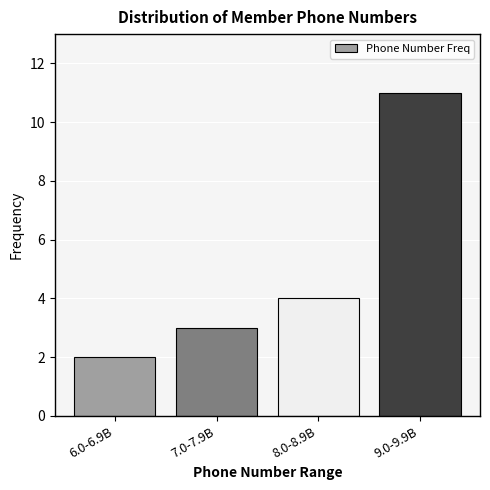

Reading right to left, list all the values displayed in this chart.

9.0-9.9B=11	8.0-8.9B=4	7.0-7.9B=3	6.0-6.9B=2